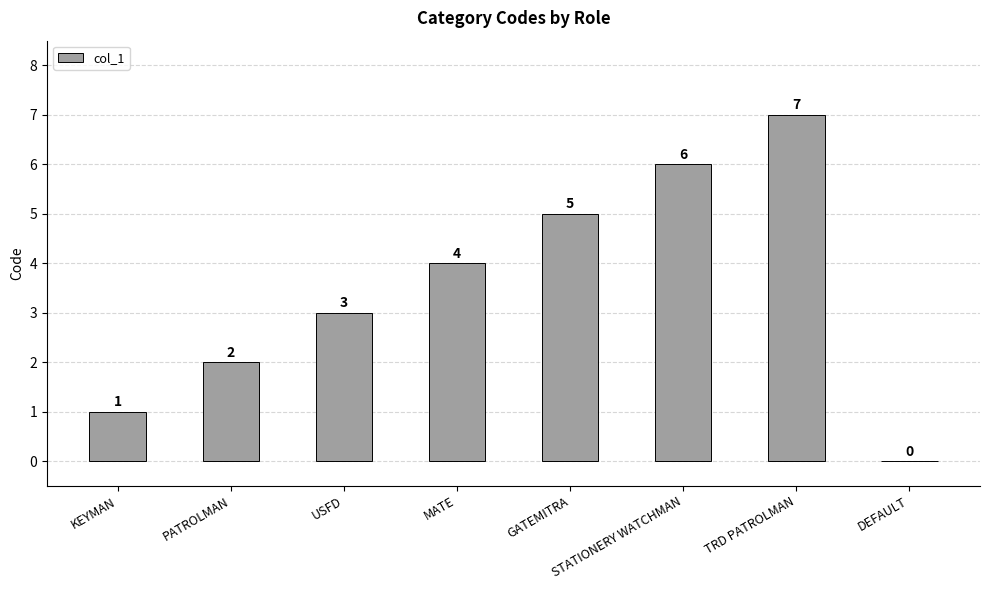

What is the maximum value shown in the chart?

7